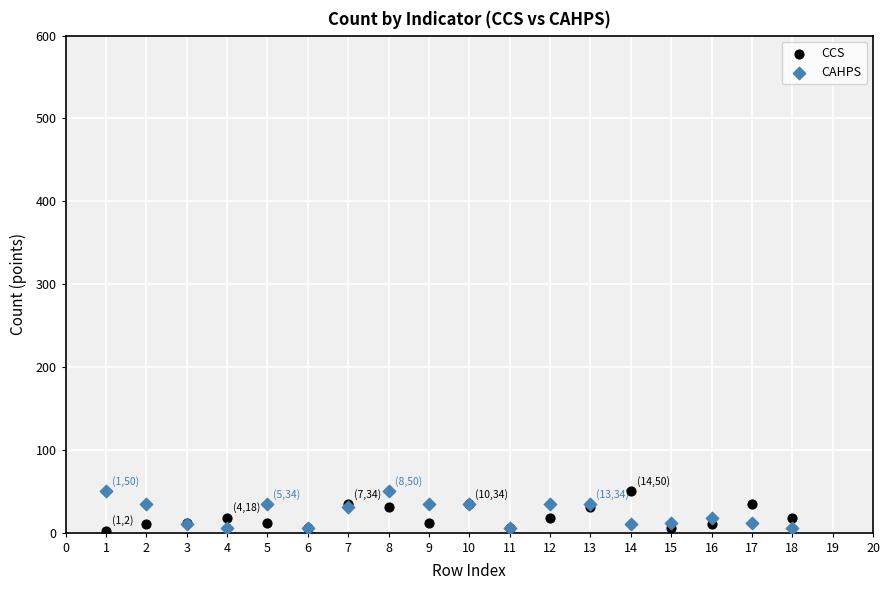

What are all the series names shown in the legend?

CCS, CAHPS